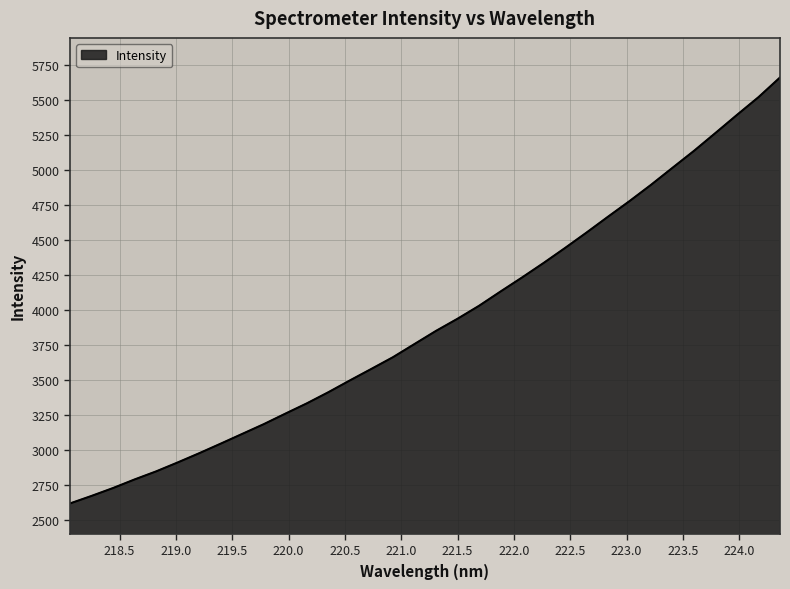

What is the greatest value displayed?

5660.7